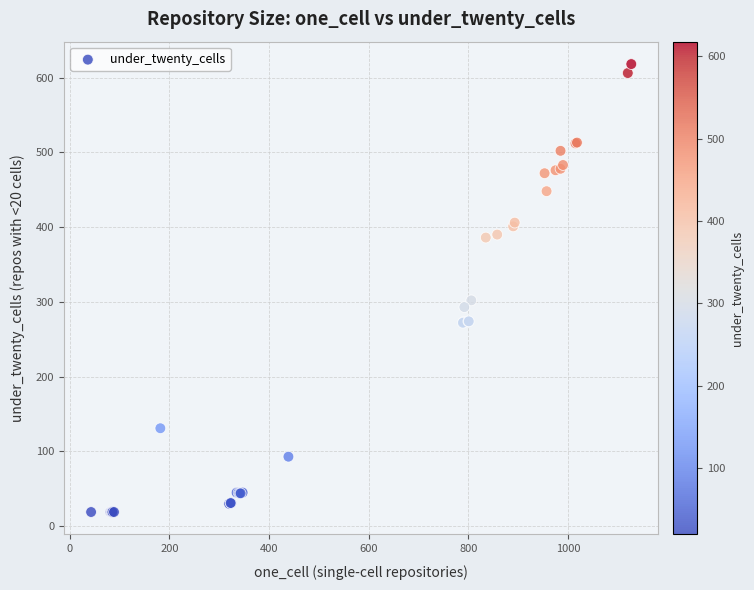

What Y value in the scatter plot is closest to 318?

302